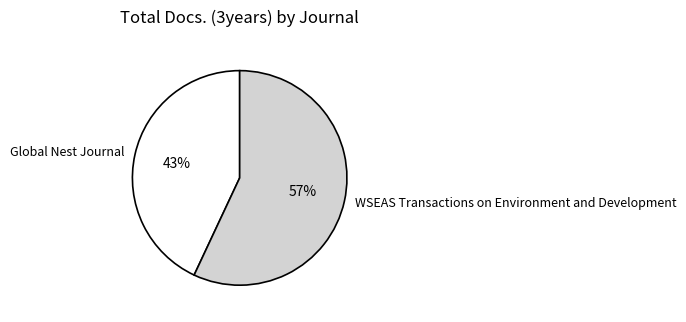

Which has a higher value, Global Nest Journal or WSEAS Transactions on Environment and Development?

WSEAS Transactions on Environment and Development